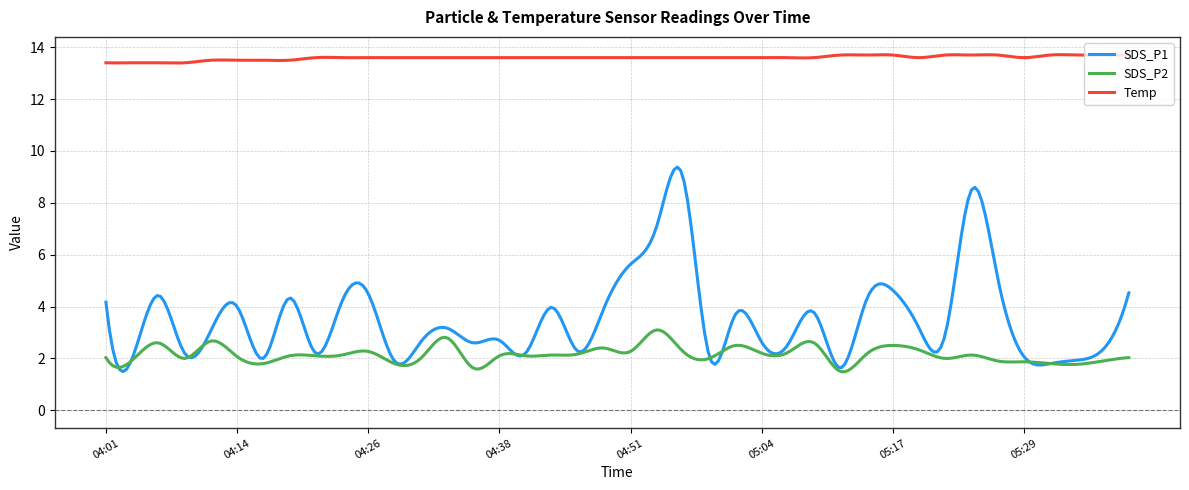

What is the greatest value displayed?

13.7